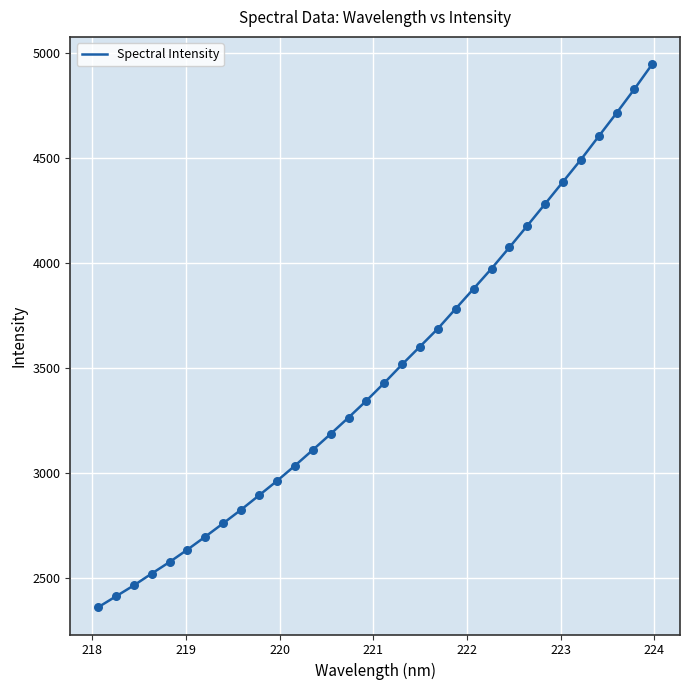

What is the smallest value displayed?

2358.2